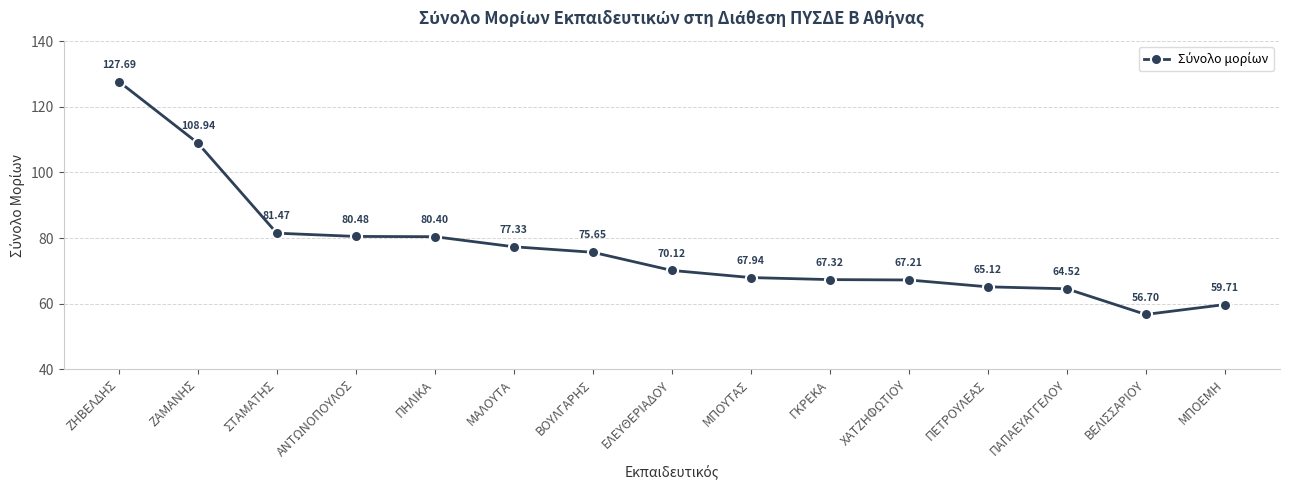

What is the difference between the values at ΒΟΥΛΓΑΡΗΣ and ΑΝΤΩΝΟΠΟΥΛΟΣ?

4.8